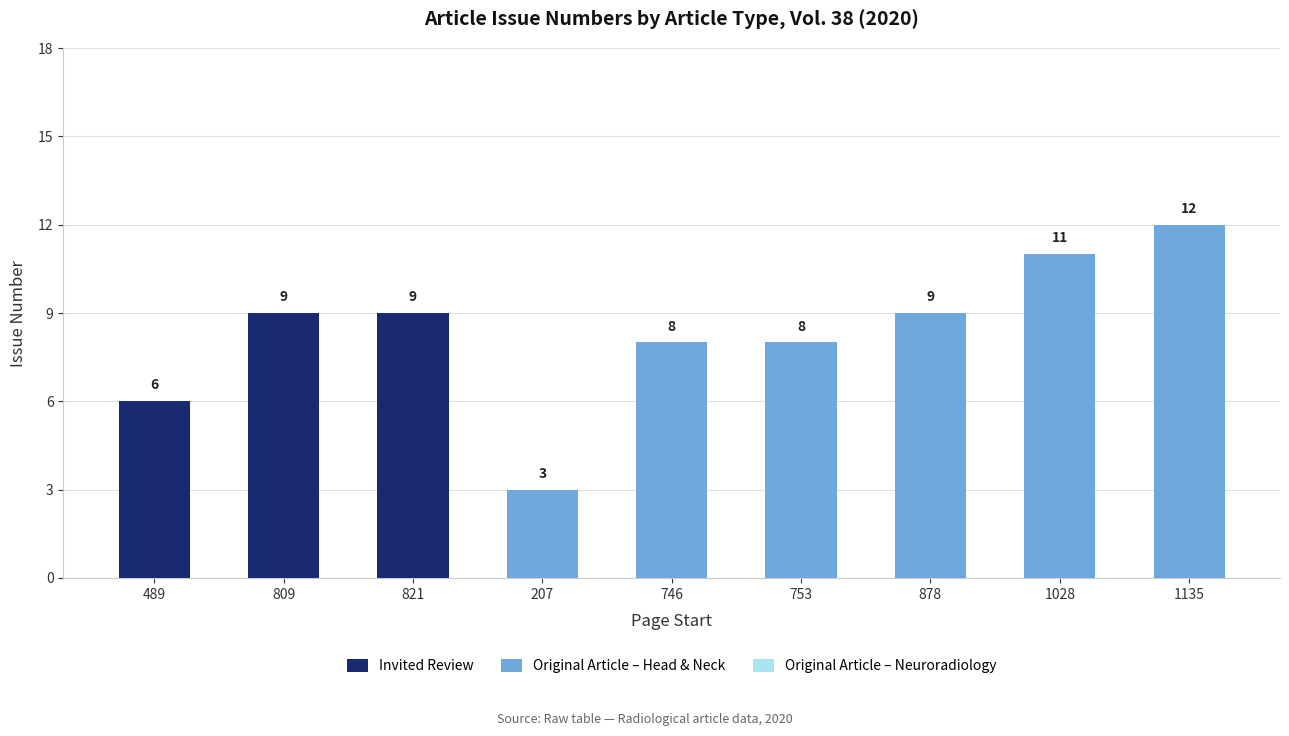

The Invited Review series shows 0 at 878. True or false?

True